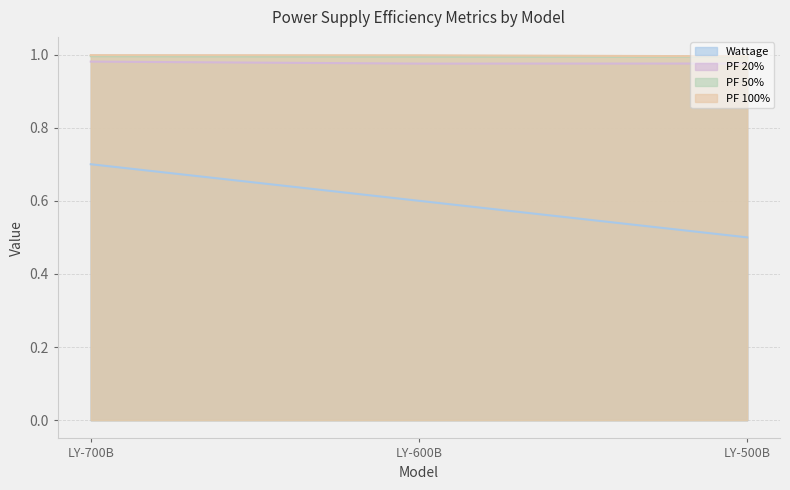

Reading left to right, what are all the values shown in this chart?

Wattage: LY-700B=0.7	LY-600B=0.6	LY-500B=0.5
PF 20%: LY-700B=1.0	LY-600B=1.0	LY-500B=1.0
PF 50%: LY-700B=1.0	LY-600B=1.0	LY-500B=1.0
PF 100%: LY-700B=1.0	LY-600B=1.0	LY-500B=1.0